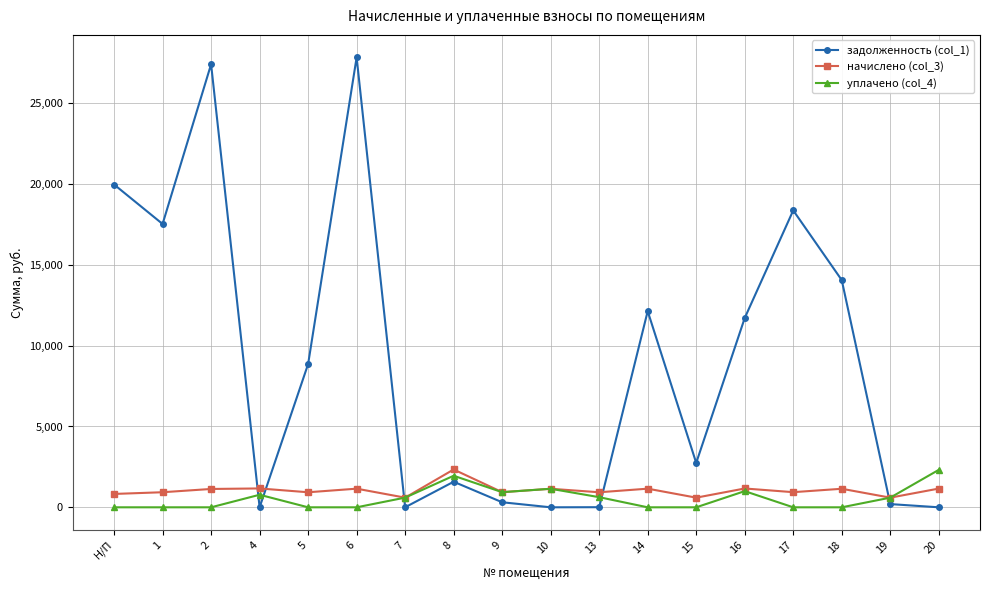

How many lines are shown in the chart?

3